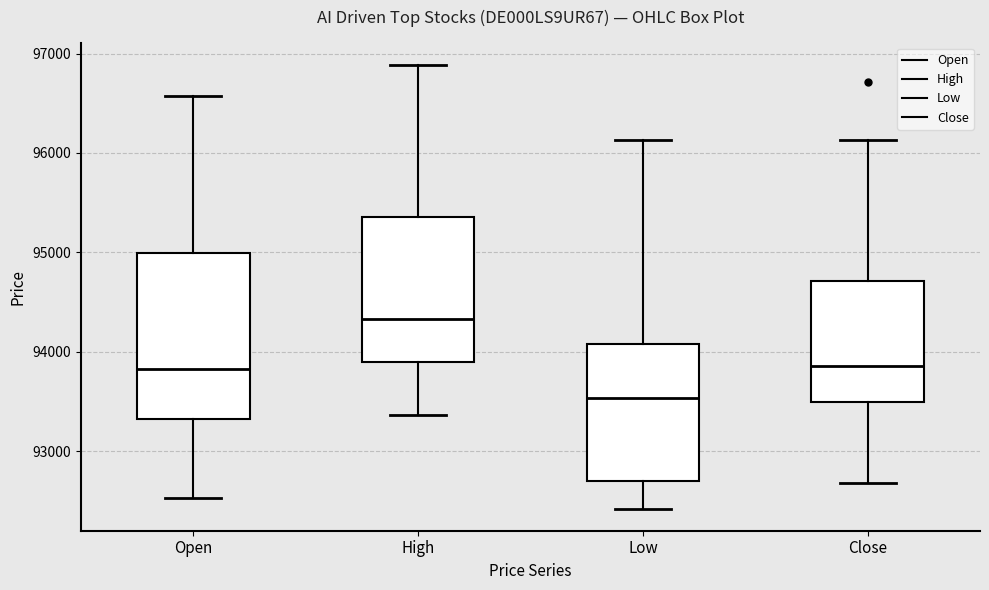

Which box is the tallest, from its lower edge to its upper edge?

Open